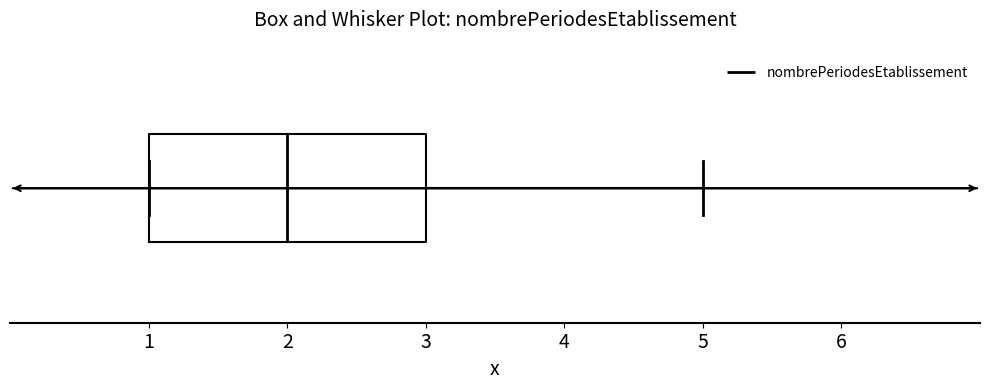

Where does the right whisker of the box end on the x-axis? The values are not printed on the chart, so give them approximately, as read against the axis.

5